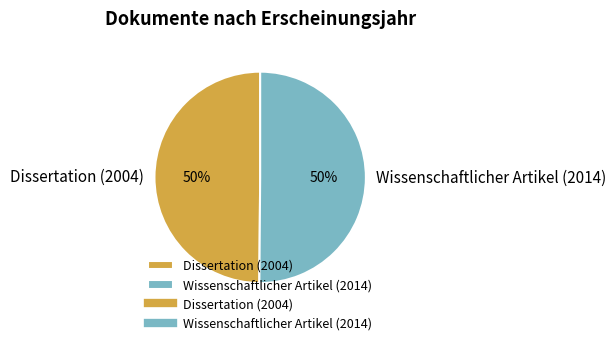

Is it true that Dissertation (2004) is 50% of the pie?

True